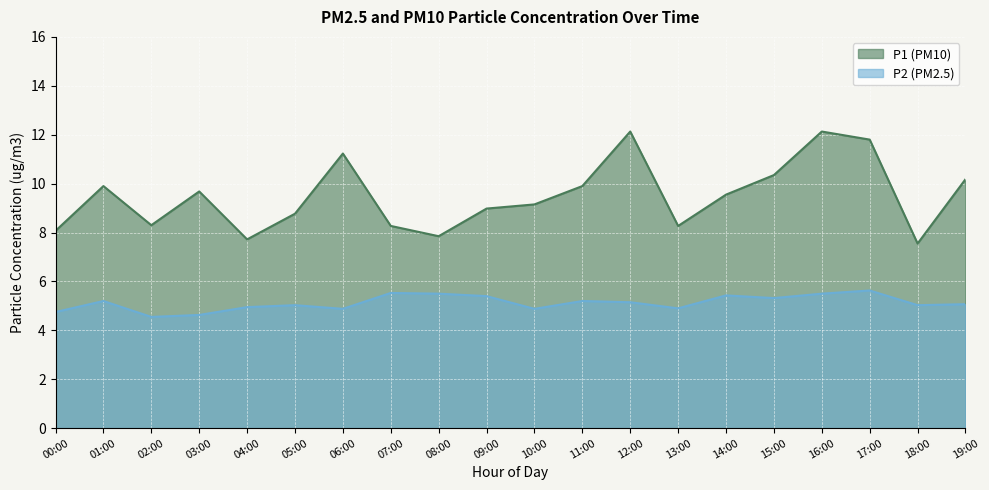

True or false: P1 and P2 intersect in this chart.

False